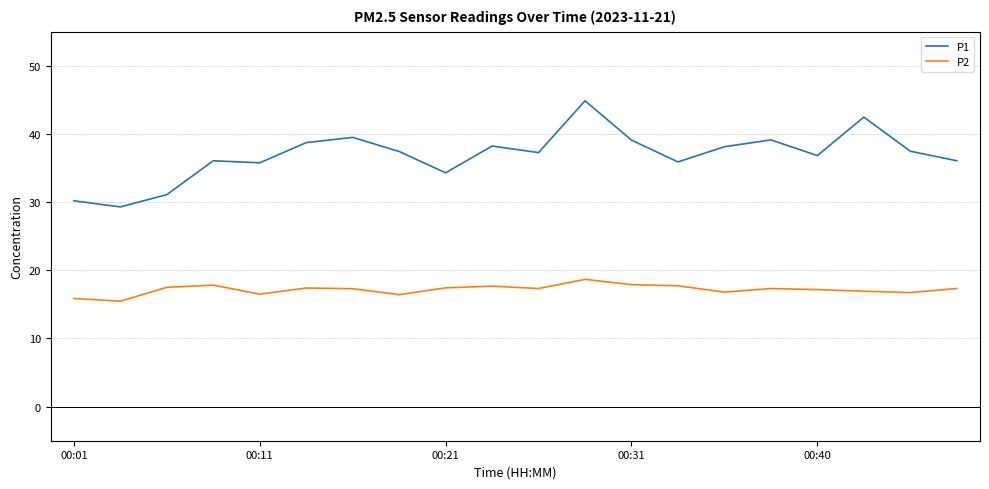

What is the difference between the maximum and minimum values in the P1 series?

15.6